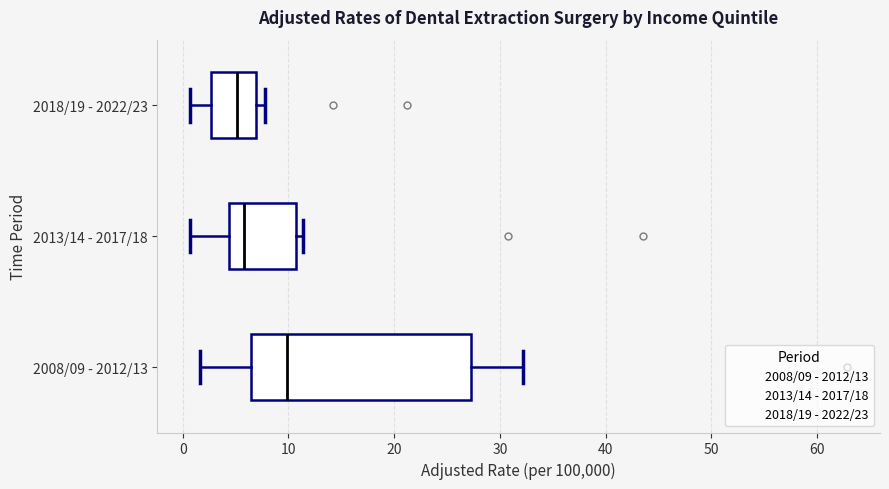

Reading bottom to top, transcribe this box plot: for each box, give where its median line is, the range the box spans, and where its two whiskers end, as read against the x-axis. The values are not printed on the chart, so give them approximately, as read against the axis.

2008/09 - 2012/13: median 10, box 6 to 27, whiskers 2 to 32
2013/14 - 2017/18: median 6, box 4 to 11, whiskers 1 to 11 (just right of the box's right edge)
2018/19 - 2022/23: median 5, box 3 to 7, whiskers 1 to 8